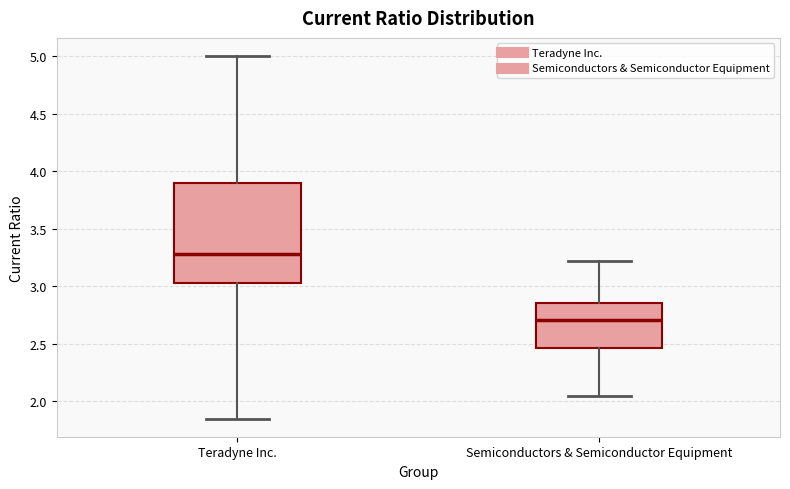

Which box has the highest median line?

Teradyne Inc.